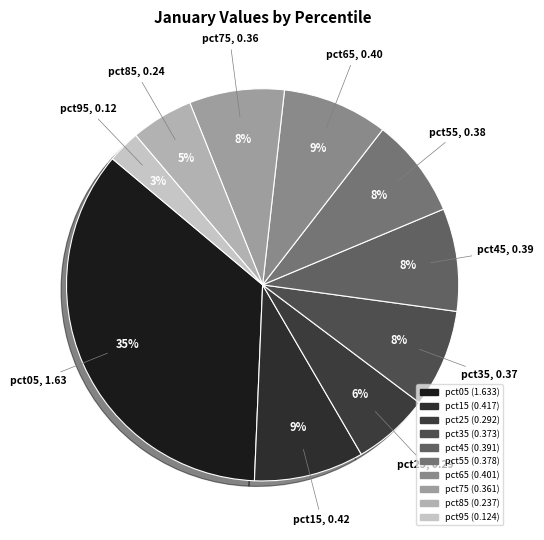

Which category has the biggest portion of the pie?

pct05